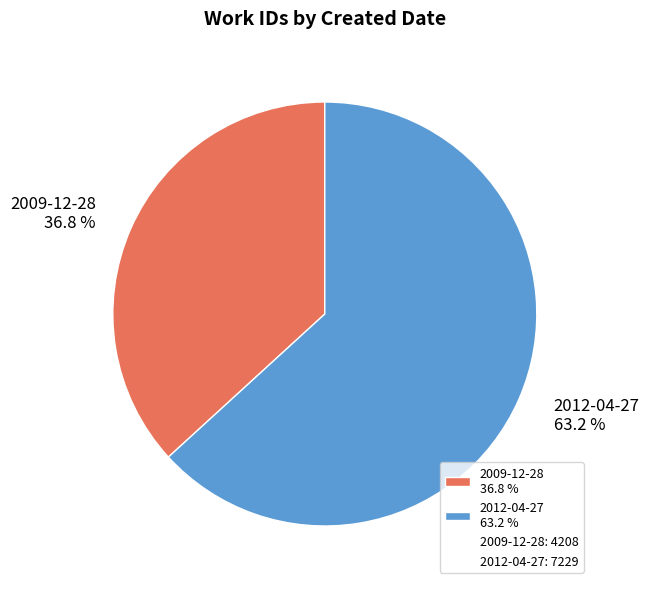

To the nearest percent, what portion does 2009-12-28 represent?

37%